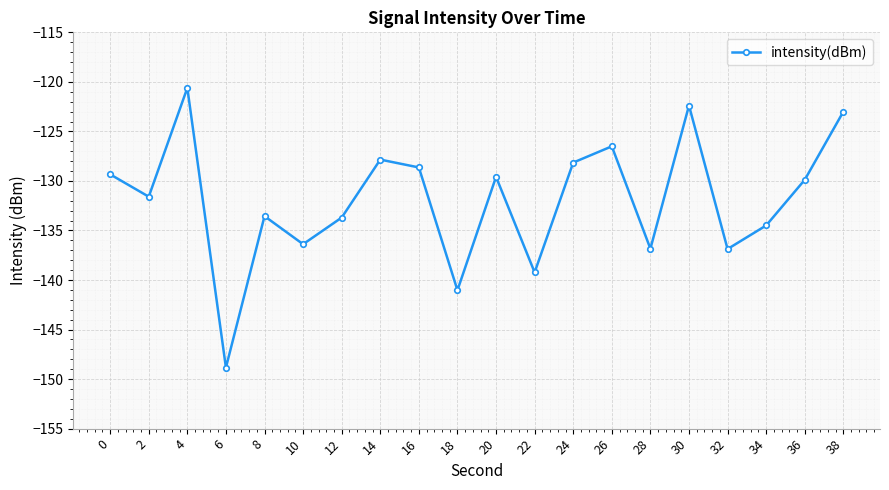

At which category does the chart reach its minimum across all series?

6